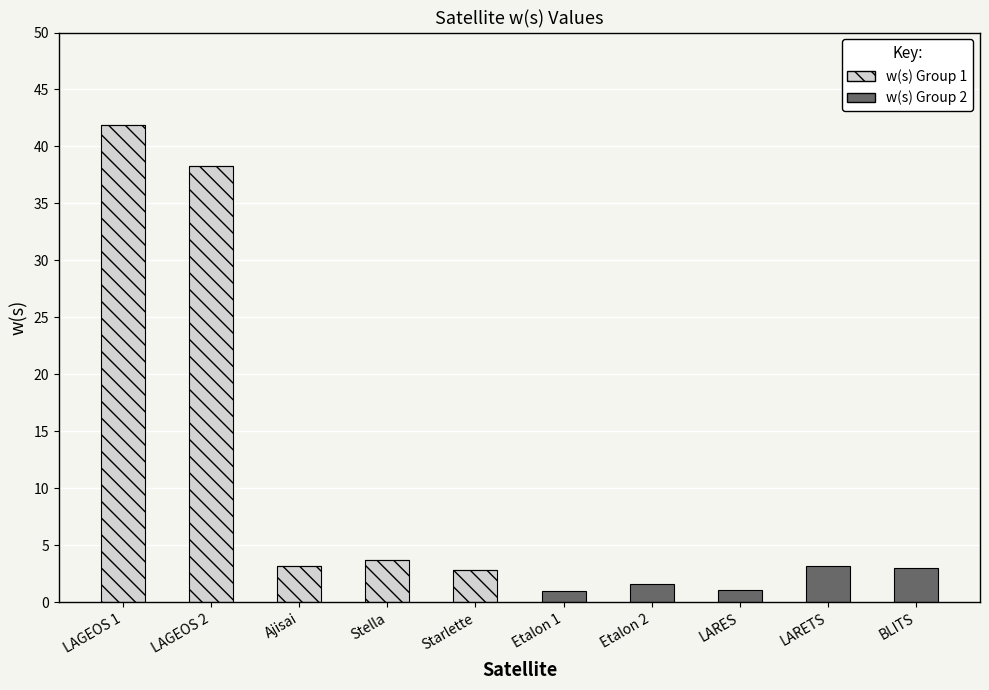

True or false: w(s) Group 1 has a value of 38.3 at LAGEOS 2.

True